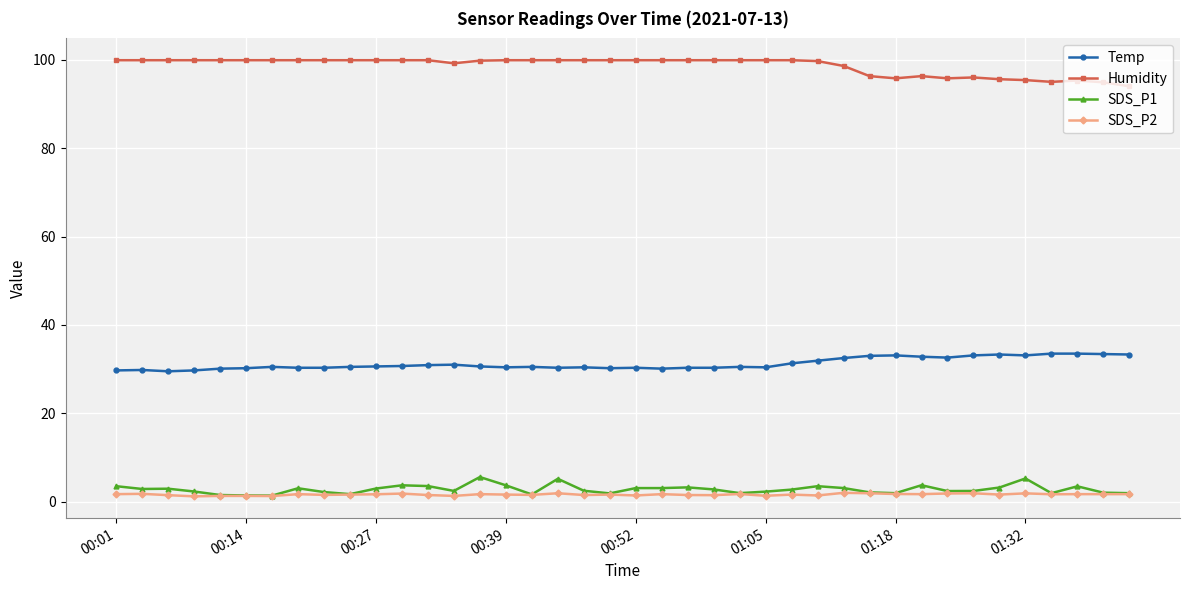

What is the lowest value of the Humidity series?

94.0